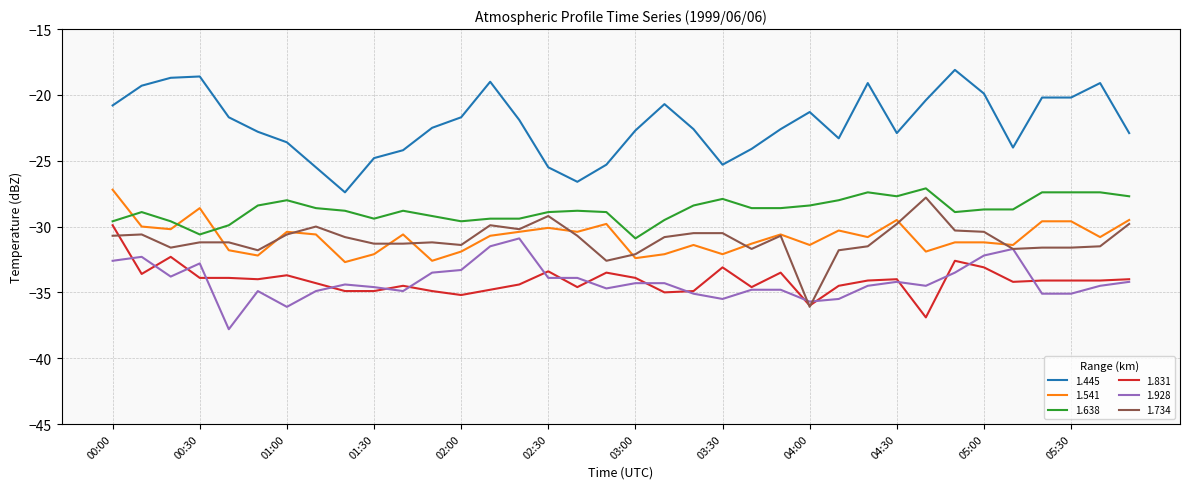

Which series has the widest spread of values?

1.445